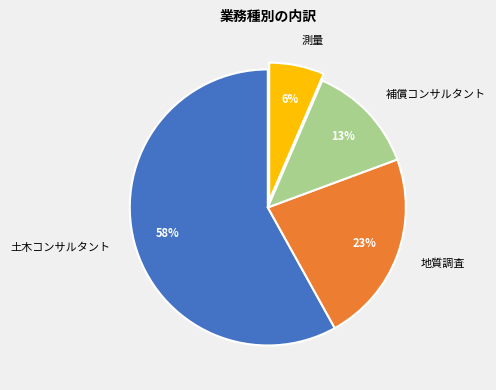

Is the sum of 補償コンサルタント and 測量 greater than half?

No